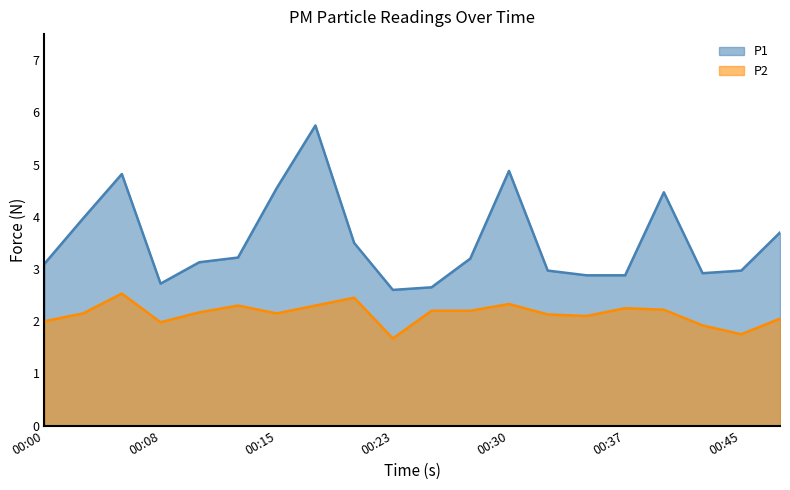

What is the sum of the P1 values at 00:00 and 00:42?

6.0